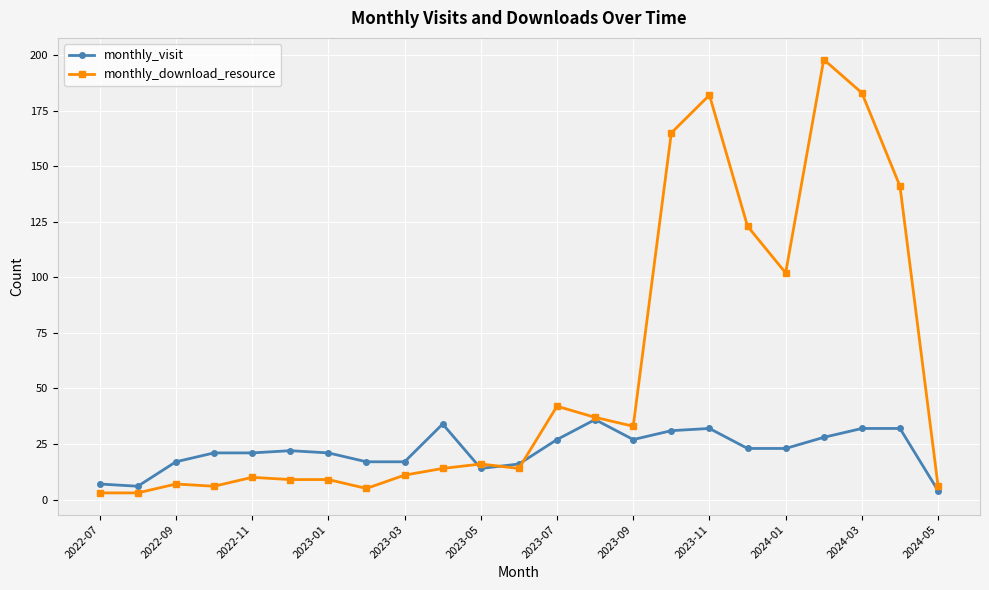

Which series has the largest total across all categories?

monthly_download_resource